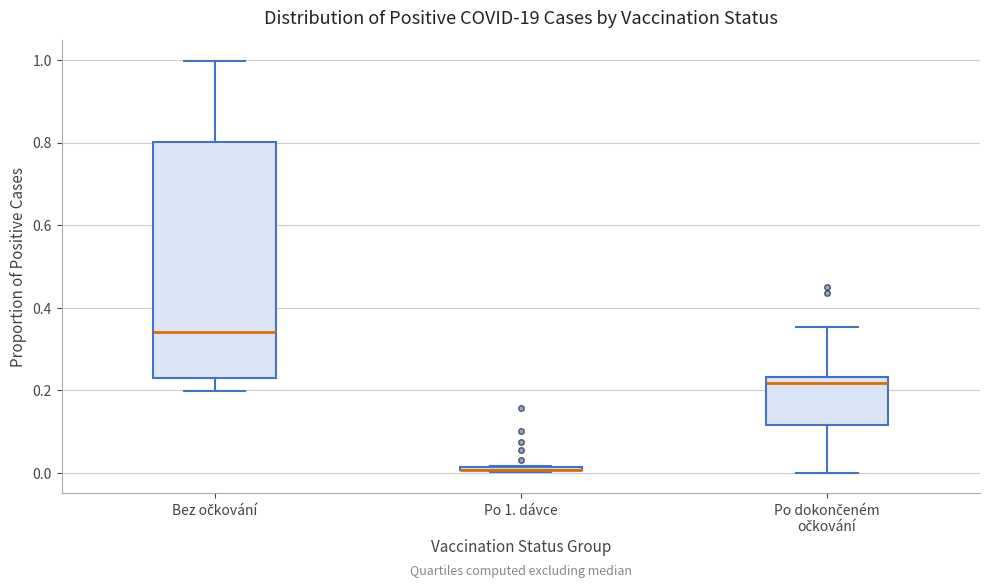

Which box is the tallest, from its lower edge to its upper edge?

Bez očkování